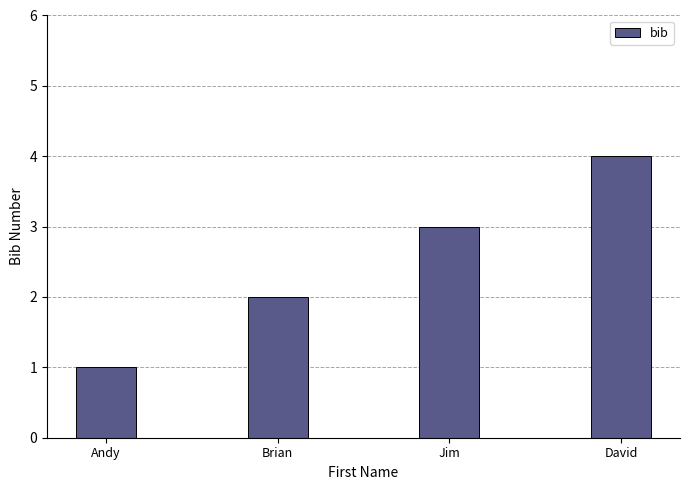

What is the difference between the maximum and minimum values?

3